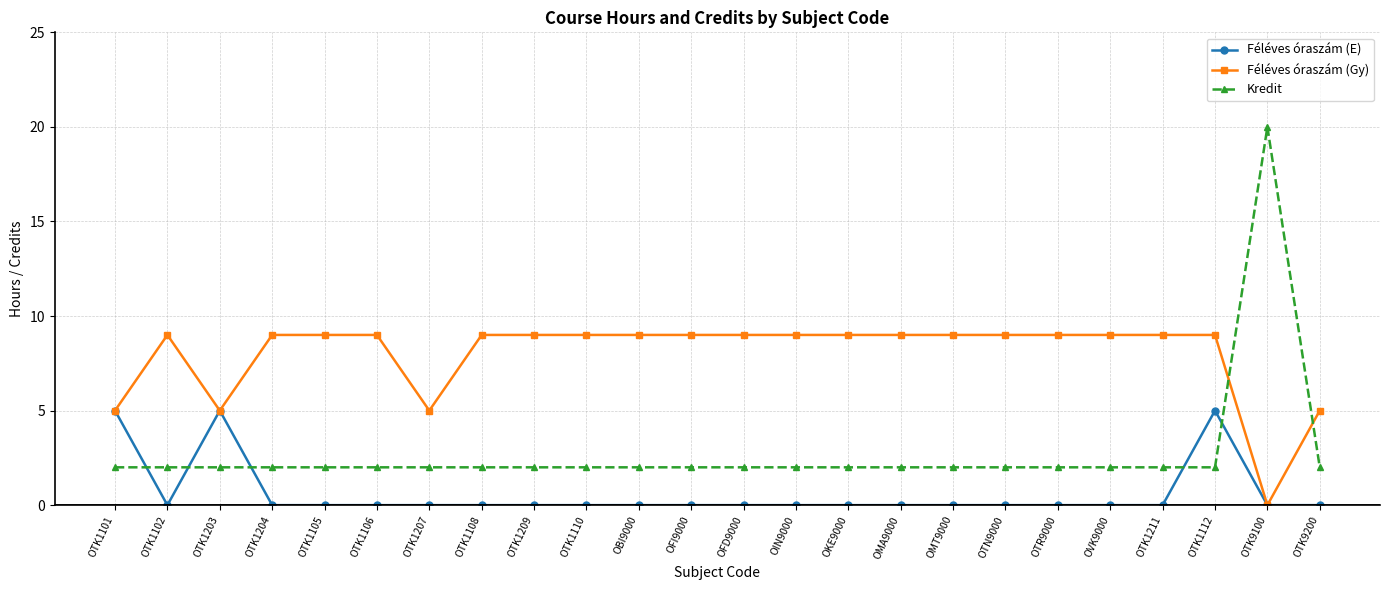

What is the spread (max minus min) of values at OTK1209?

9